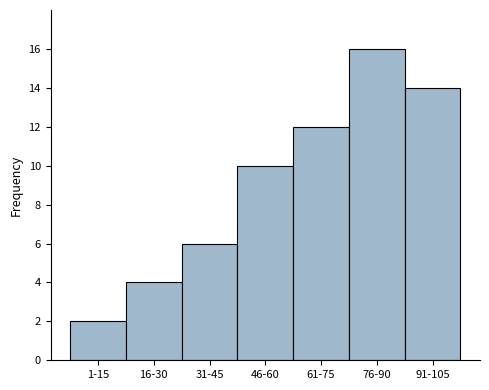

Reading right to left, list all the values displayed in this chart.

14	16	12	10	6	4	2